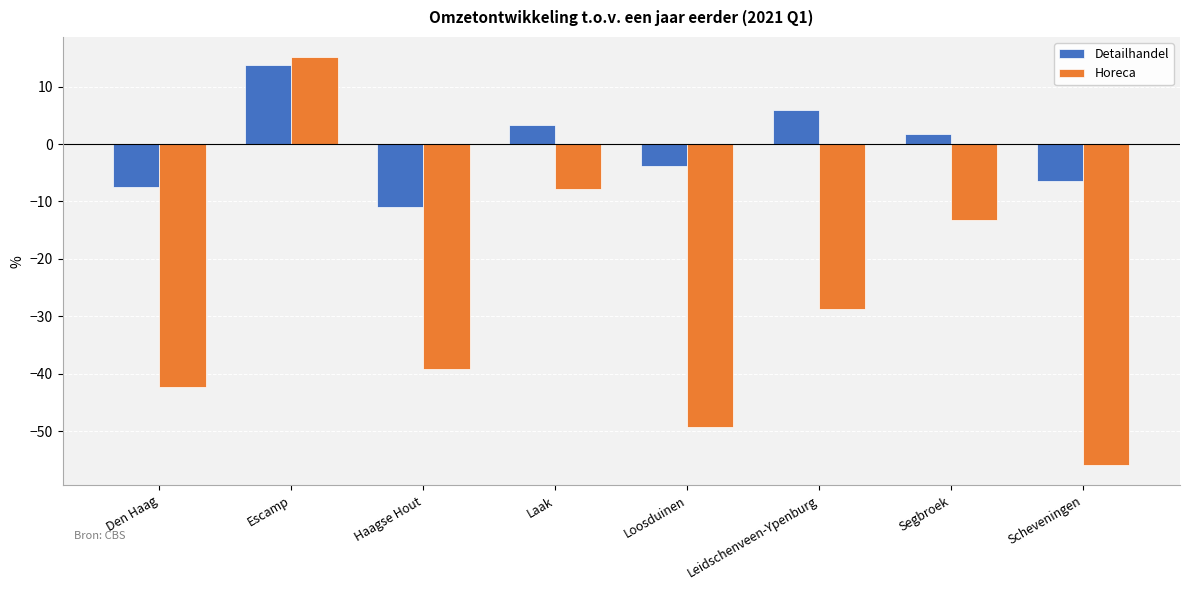

What is the sum of all Detailhandel values?

-3.7